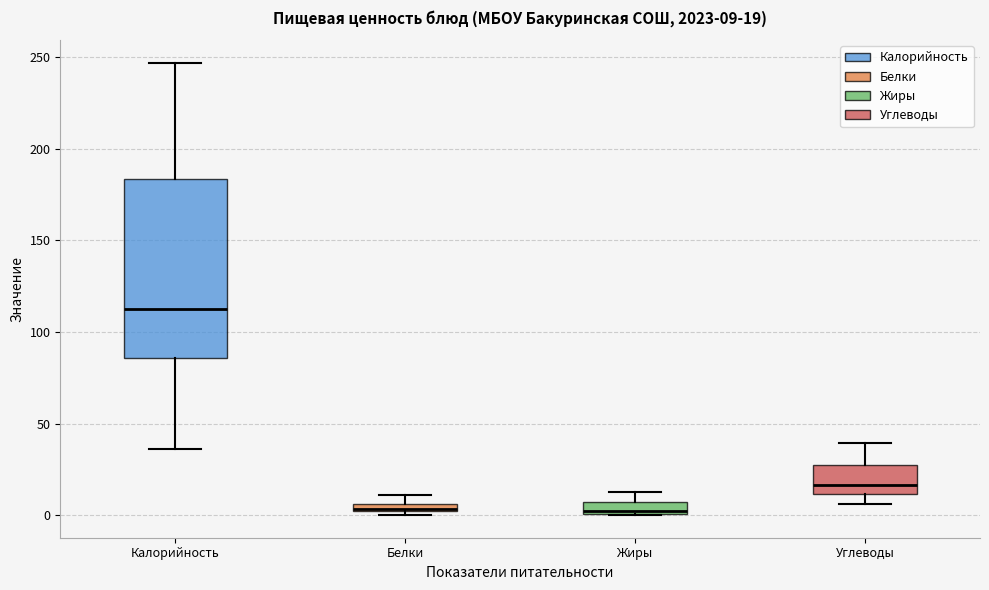

Which box's median line is the highest?

Калорийность